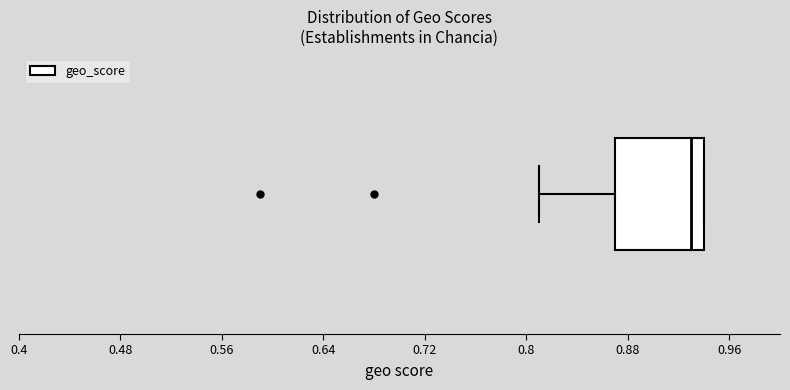

Read this box plot against the x-axis: the position of the median line, the range covered by the box, and the ends of both whiskers. The values are not printed on the chart, so give them approximately, as read against the axis.

median 0.93, box 0.87 to 0.94, whiskers 0.81 to 0.94